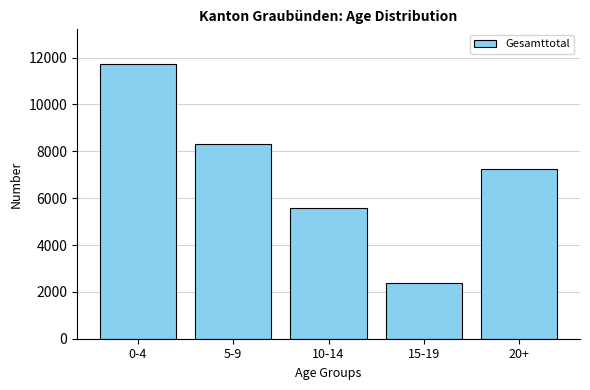

Reading right to left, transcribe all the data shown in this chart.

20+=7256	15-19=2389	10-14=5575	5-9=8317	0-4=11706